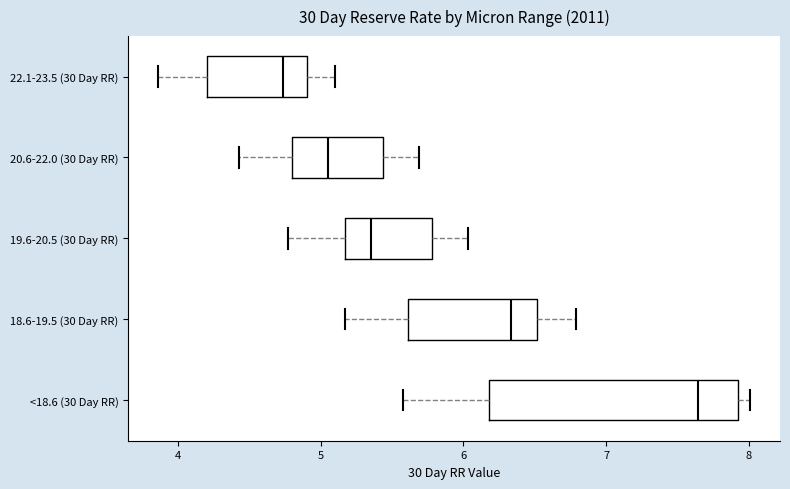

Reading bottom to top, transcribe this box plot: for each box, give where its median line is, the range the box spans, and where its two whiskers end, as read against the x-axis. The values are not printed on the chart, so give them approximately, as read against the axis.

<18.6 (30 Day RR): median 7.6, box 6.2 to 7.9, whiskers 5.6 to 8.0
18.6-19.5 (30 Day RR): median 6.3, box 5.6 to 6.5, whiskers 5.2 to 6.8
19.6-20.5 (30 Day RR): median 5.4, box 5.2 to 5.8, whiskers 4.8 to 6.0
20.6-22.0 (30 Day RR): median 5.1, box 4.8 to 5.4, whiskers 4.4 to 5.7
22.1-23.5 (30 Day RR): median 4.7, box 4.2 to 4.9, whiskers 3.9 to 5.1